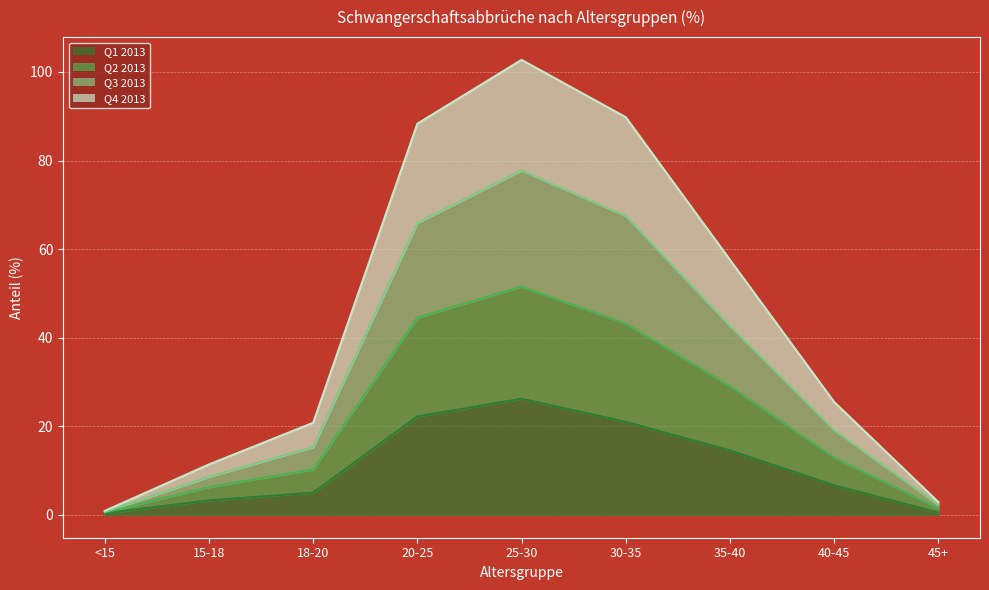

What is the highest value of the Q1 2013 series?

26.2